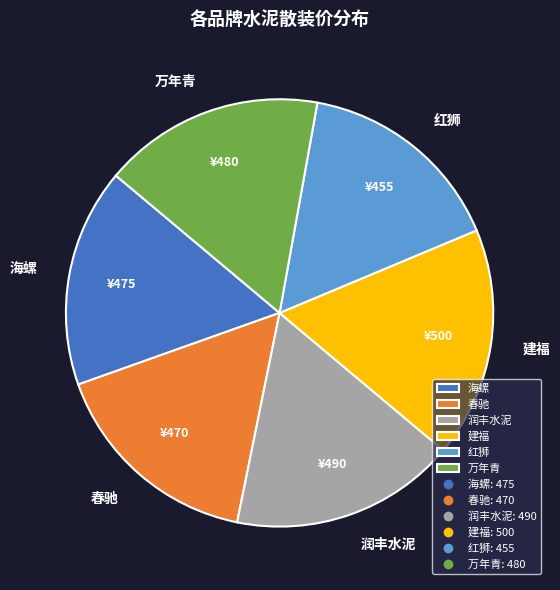

Which slice is the smallest?

红狮